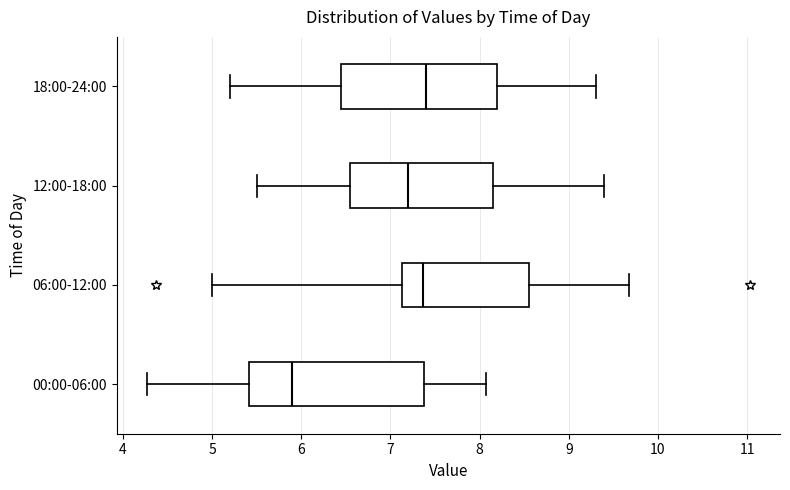

Reading bottom to top, transcribe this box plot: for each box, give where its median line is, the range the box spans, and where its two whiskers end, as read against the x-axis. The values are not printed on the chart, so give them approximately, as read against the axis.

00:00-06:00: median 5.9, box 5.4 to 7.4, whiskers 4.3 to 8.1
06:00-12:00: median 7.4, box 7.1 to 8.6, whiskers 5.0 to 9.7
12:00-18:00: median 7.2, box 6.6 to 8.2, whiskers 5.5 to 9.4
18:00-24:00: median 7.4, box 6.5 to 8.2, whiskers 5.2 to 9.3